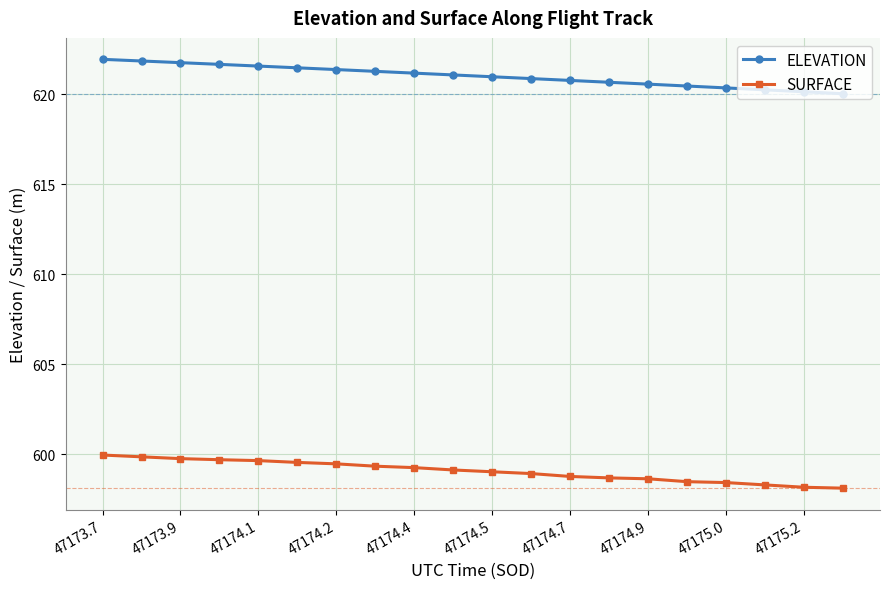

List the series in order of their overall mean, highest first.

ELEVATION, SURFACE